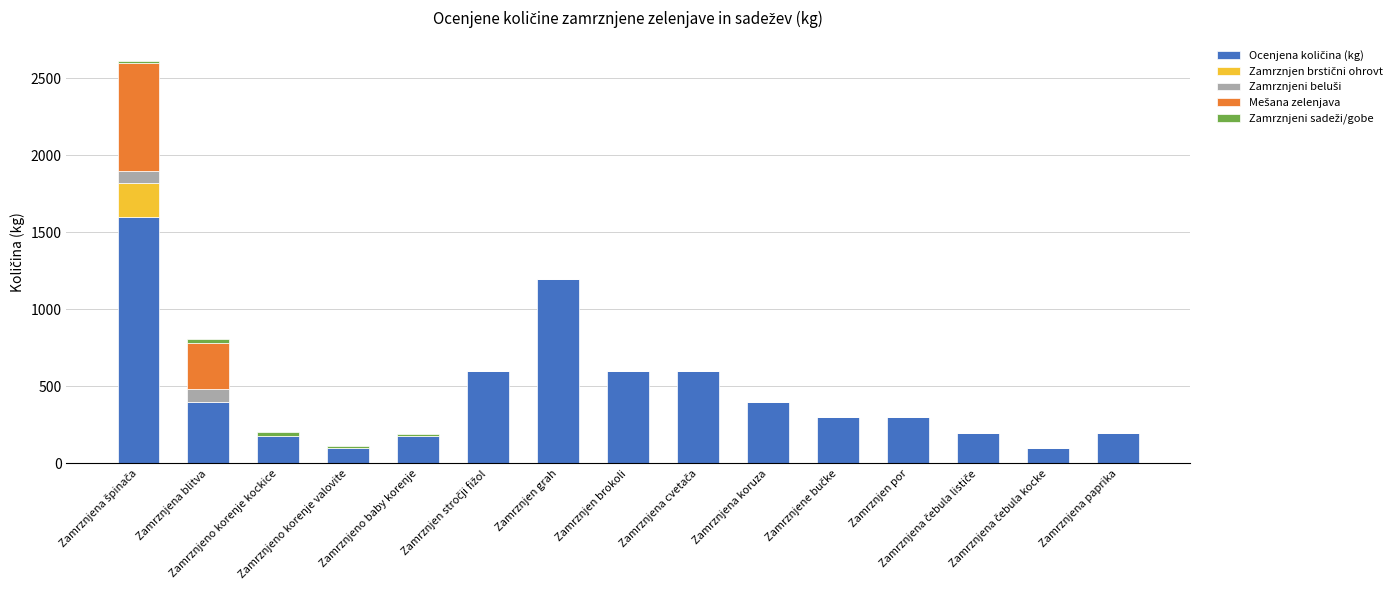

Are the bars grouped side by side (vs. stacked)?

No